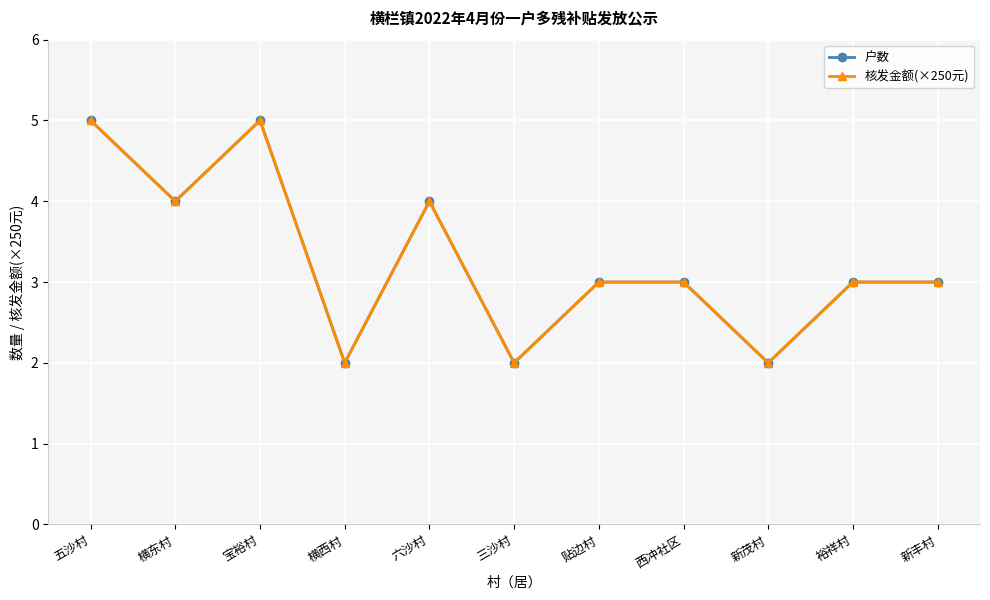

Is this an area chart (filled region under the line)?

No